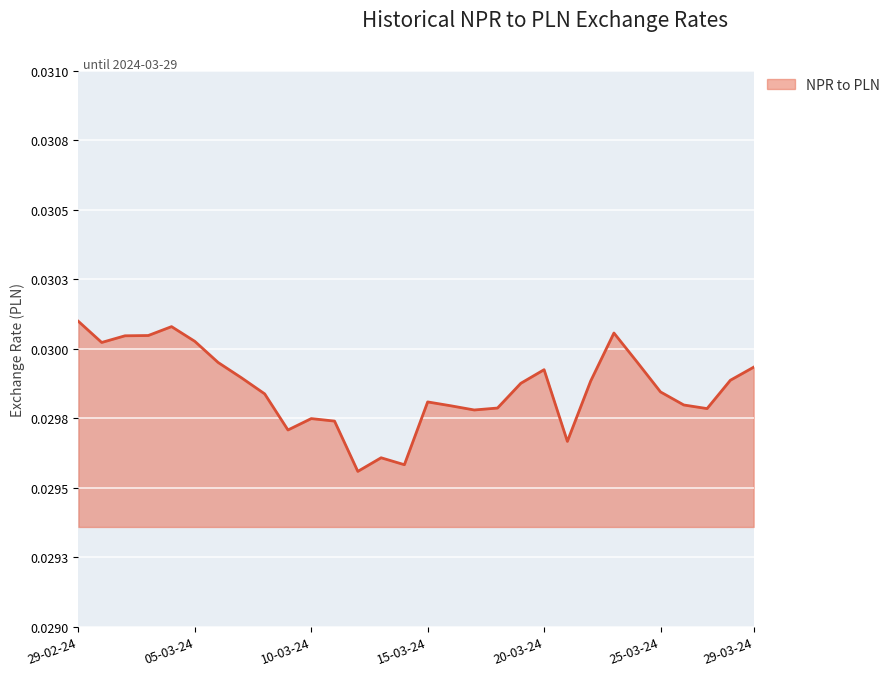

Where is the first local minimum?

01-03-24